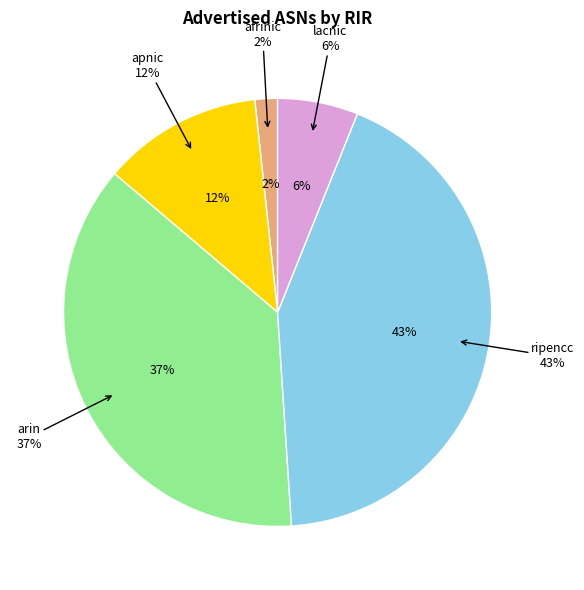

What is the largest slice in the pie chart?

ripencc